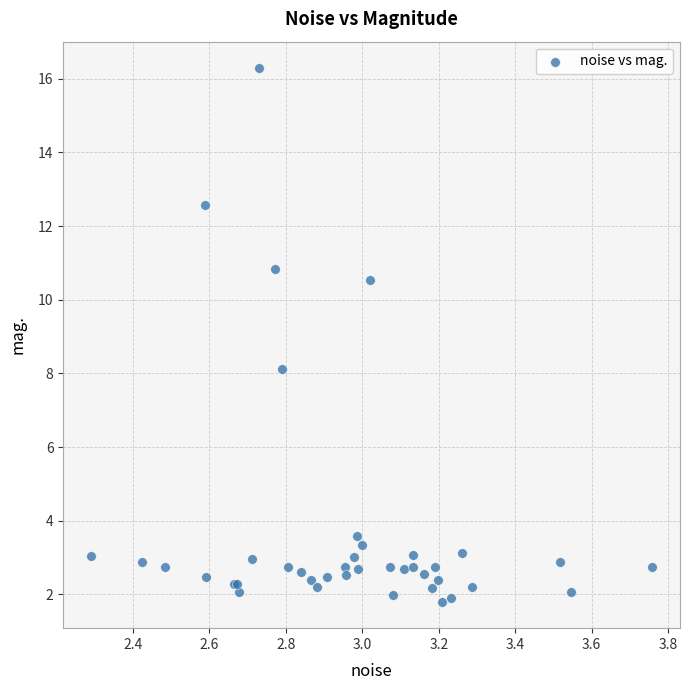

What Y value in the scatter plot is closest to 9?

8.1